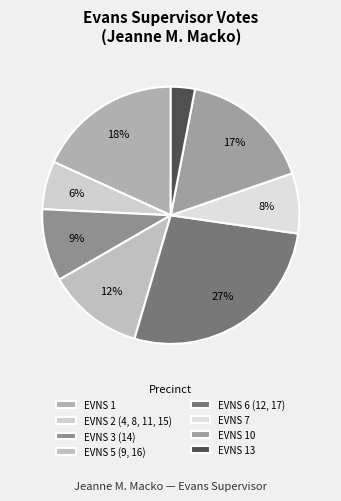

Does EVNS 2 (4, 8, 11, 15) represent more than half of the total?

No